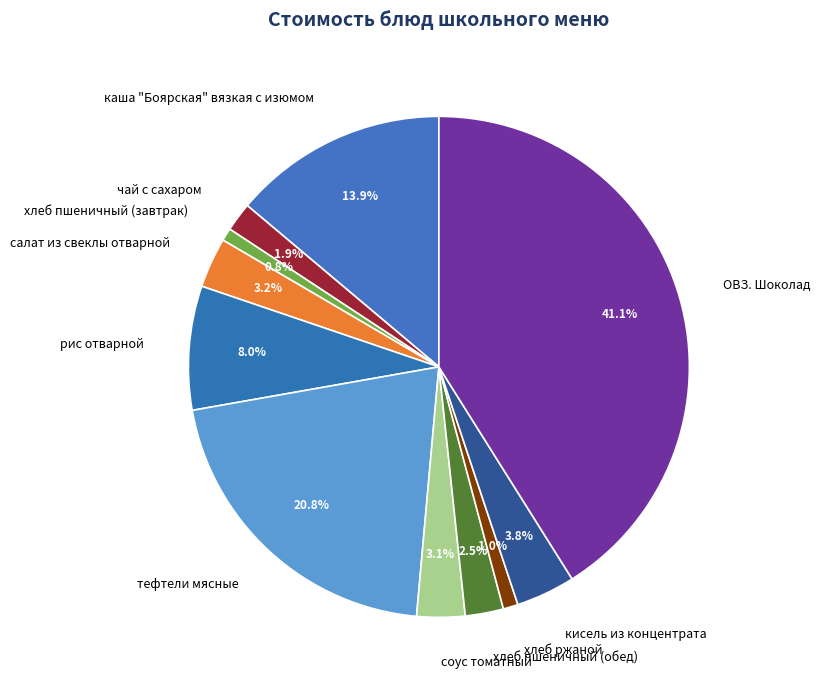

Which category has the biggest portion of the pie?

ОВЗ. Шоколад